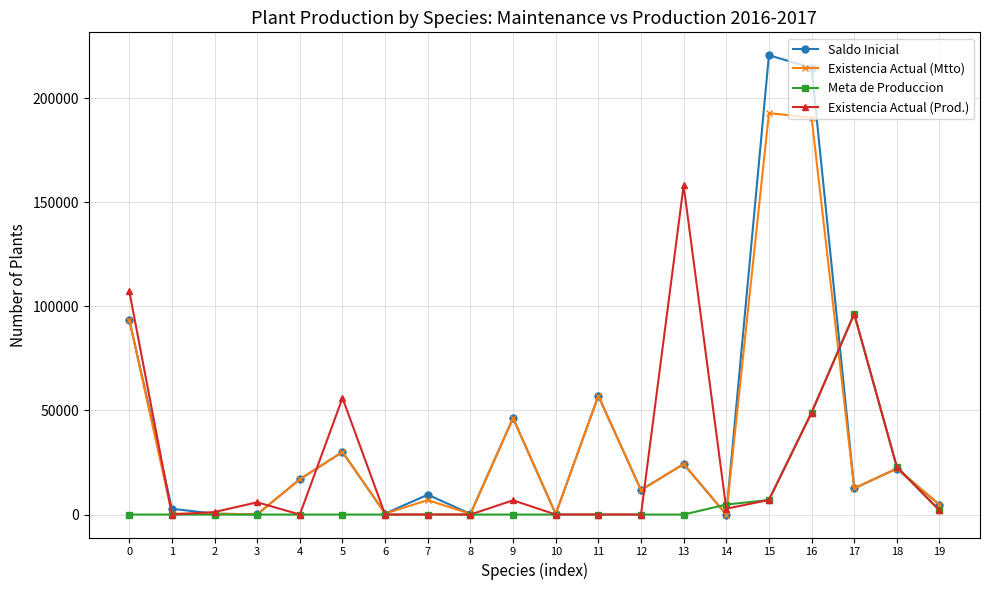

What is the sum of the Existencia Actual (Mtto) values at 4 and 17?

29518